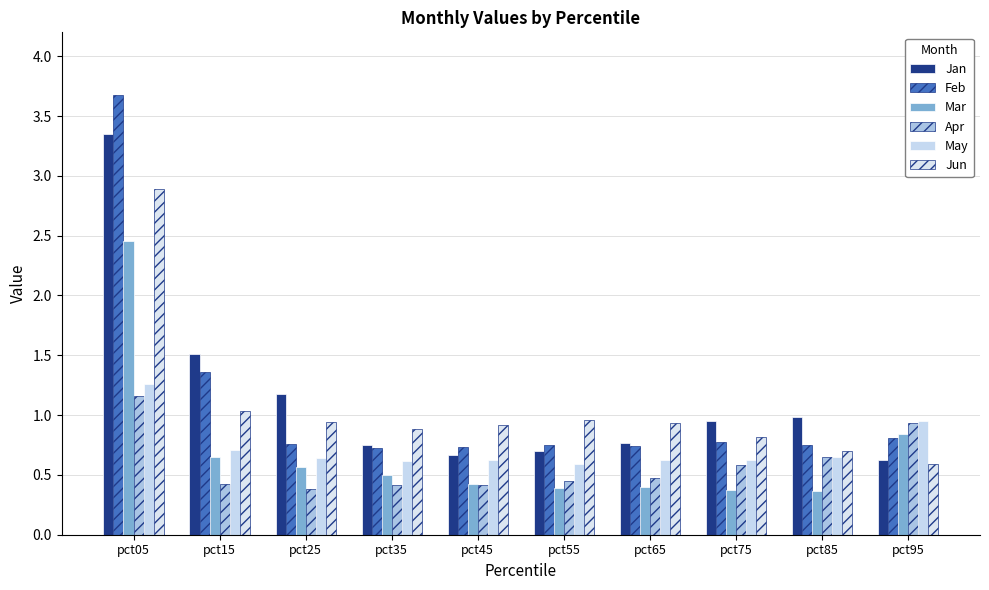

What is the smallest value displayed?

0.4